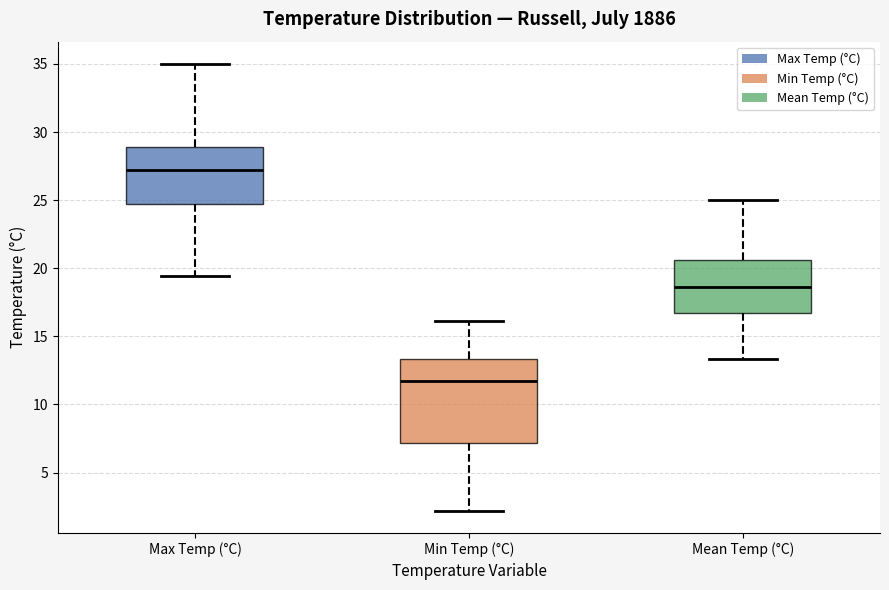

Reading left to right, transcribe this box plot: for each box, give where its median line is, the range the box spans, and where its two whiskers end, as read against the y-axis. The values are not printed on the chart, so give them approximately, as read against the axis.

Max Temp (°C): median 27.0, box 24.5 to 29.0, whiskers 19.5 to 35.0
Min Temp (°C): median 11.5, box 7.0 to 13.5, whiskers 2.0 to 16.0
Mean Temp (°C): median 18.5, box 16.5 to 20.5, whiskers 13.5 to 25.0